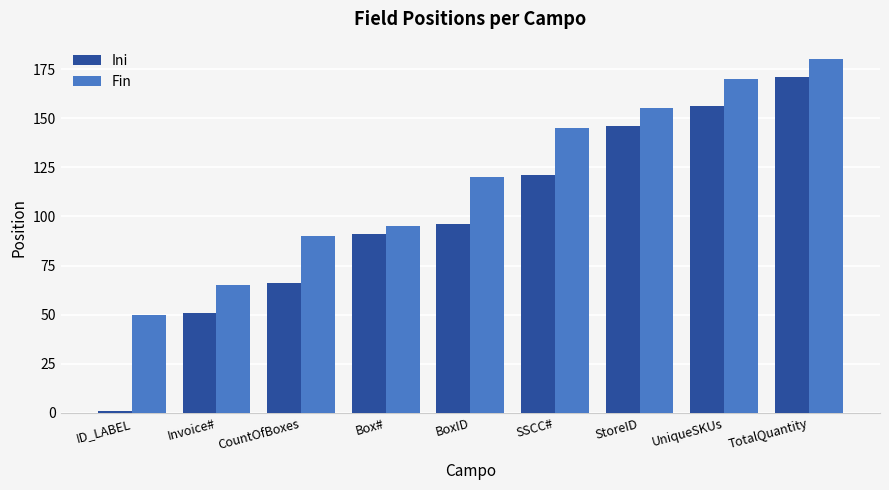

What is the label of the 3rd bar from the left?

CountOfBoxes